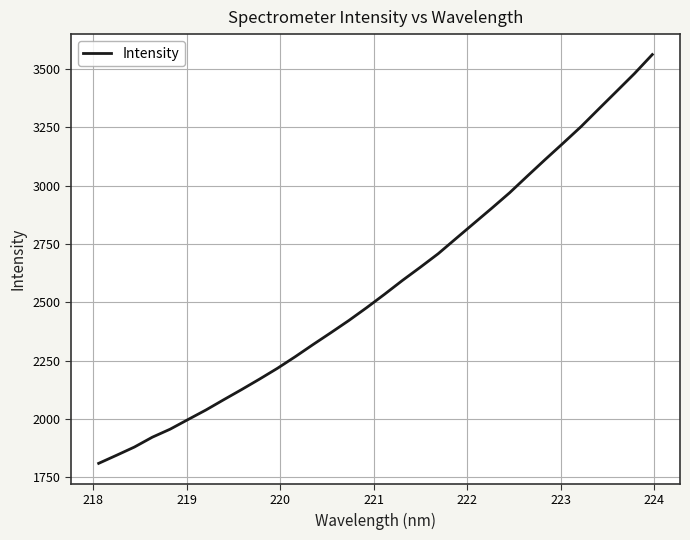

What is the maximum value shown in the chart?

3561.3